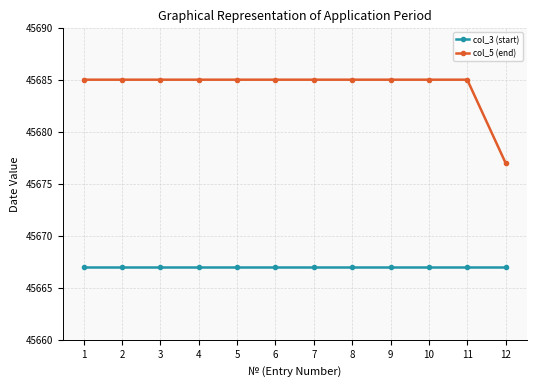

Does the chart have visible grid lines?

Yes